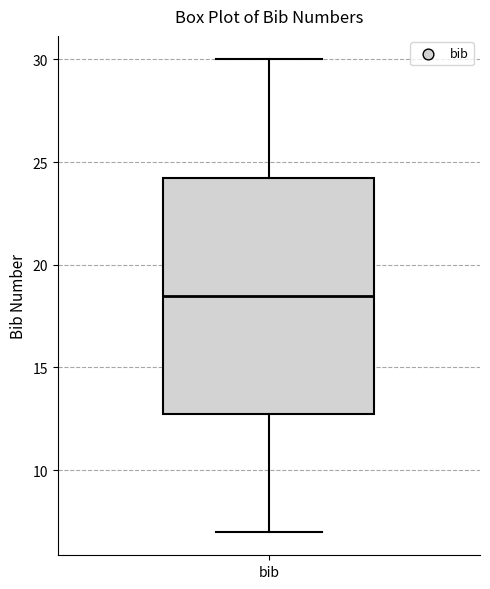

Transcribe this box plot: give where the median line is, the range the box spans, and where the two whiskers end, as read against the y-axis. The values are not printed on the chart, so give them approximately, as read against the axis.

median 18.5, box 13.0 to 24.5, whiskers 7.0 to 30.0